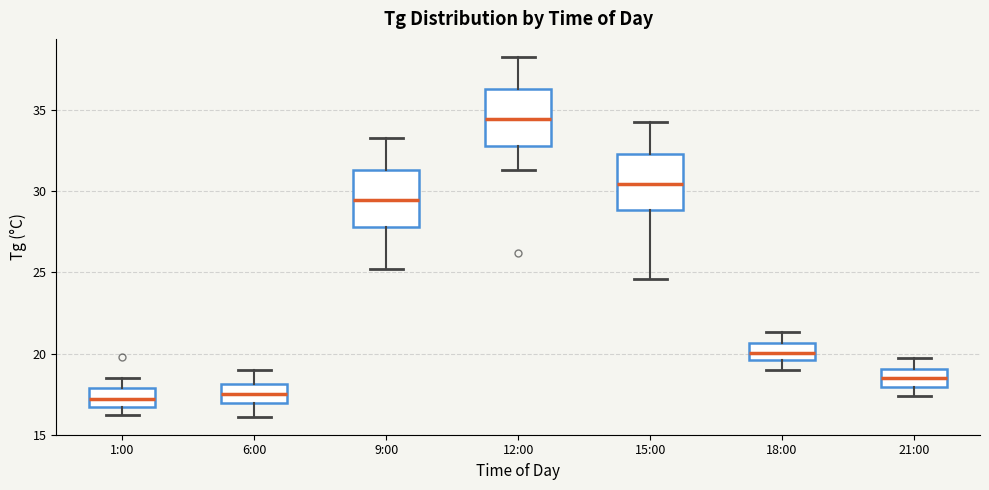

Reading left to right, transcribe this box plot: for each box, give where its median line is, the range the box spans, and where its two whiskers end, as read against the y-axis. The values are not printed on the chart, so give them approximately, as read against the axis.

1:00: median 17.0, box 16.5 to 18.0, whiskers 16.0 to 18.5
6:00: median 17.5, box 17.0 to 18.0, whiskers 16.0 to 19.0
9:00: median 29.5, box 28.0 to 31.5, whiskers 25.0 to 33.5
12:00: median 34.5, box 33.0 to 36.5, whiskers 31.5 to 38.5
15:00: median 30.5, box 29.0 to 32.5, whiskers 24.5 to 34.5
18:00: median 20.0, box 19.5 to 20.5, whiskers 19.0 to 21.5
21:00: median 18.5, box 18.0 to 19.0, whiskers 17.5 to 19.5